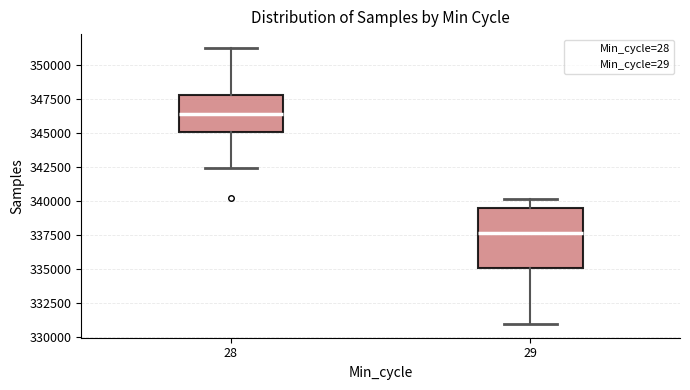

Reading left to right, transcribe this box plot: for each box, give where its median line is, the range the box spans, and where its two whiskers end, as read against the y-axis. The values are not printed on the chart, so give them approximately, as read against the axis.

28: median 346500, box 345000 to 347500, whiskers 342500 to 351000
29: median 337500, box 335000 to 339500, whiskers 331000 to 340000